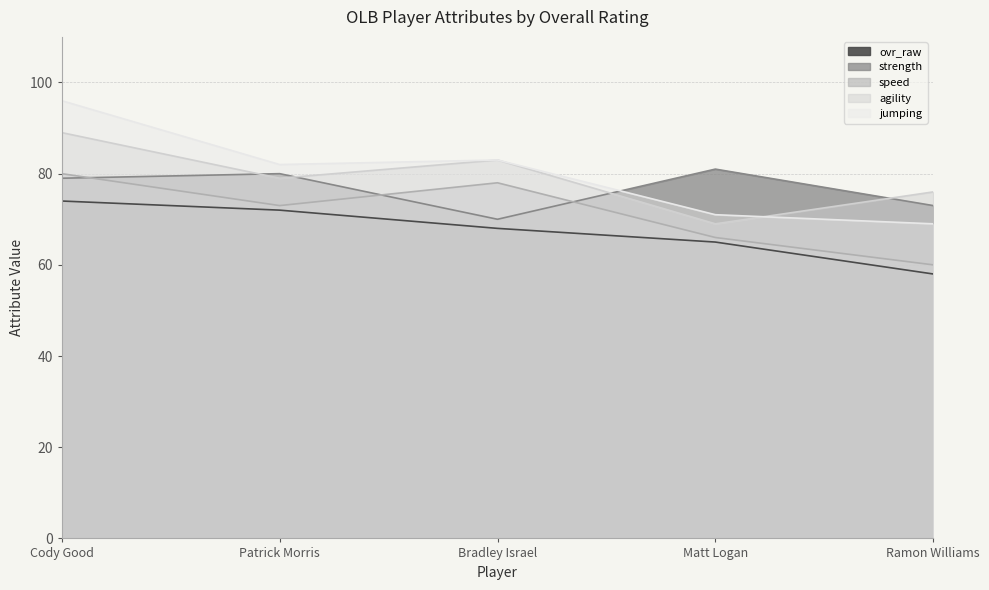

Reading left to right, list all the values displayed in this chart.

ovr_raw: Cody Good=74	Patrick Morris=72	Bradley Israel=68	Matt Logan=65	Ramon Williams=58
strength: Cody Good=79	Patrick Morris=80	Bradley Israel=70	Matt Logan=81	Ramon Williams=73
speed: Cody Good=80	Patrick Morris=73	Bradley Israel=78	Matt Logan=66	Ramon Williams=60
agility: Cody Good=89	Patrick Morris=79	Bradley Israel=83	Matt Logan=69	Ramon Williams=76
jumping: Cody Good=96	Patrick Morris=82	Bradley Israel=83	Matt Logan=71	Ramon Williams=69